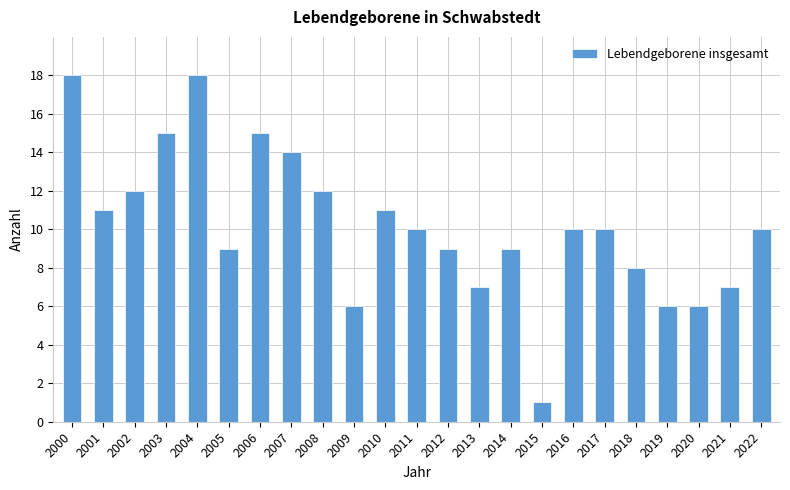

What is the value of the 16th bar from the left?

1